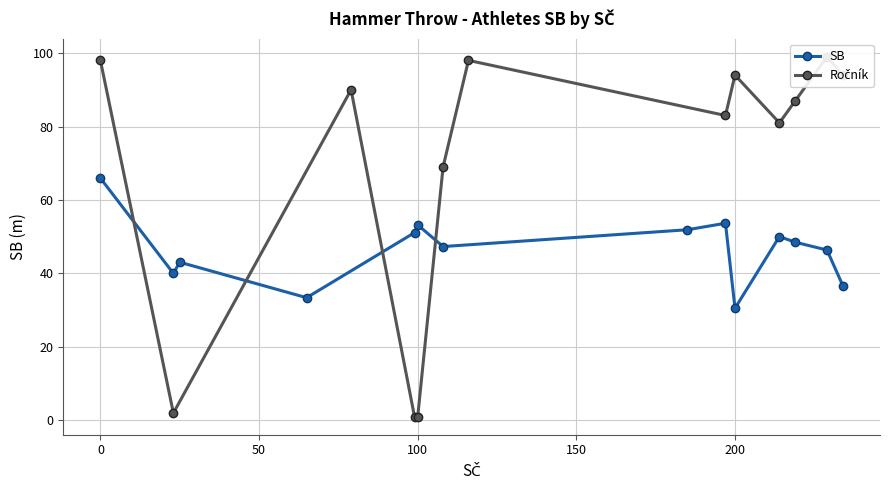

What is the highest value of the SB series?

66.0